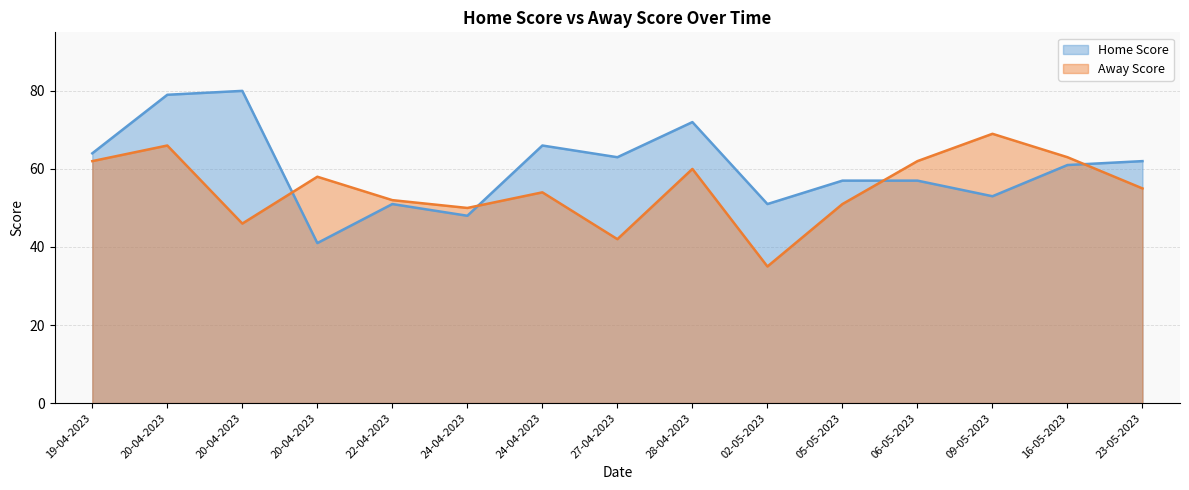

True or false: Away Score and Home Score cross at least once.

True